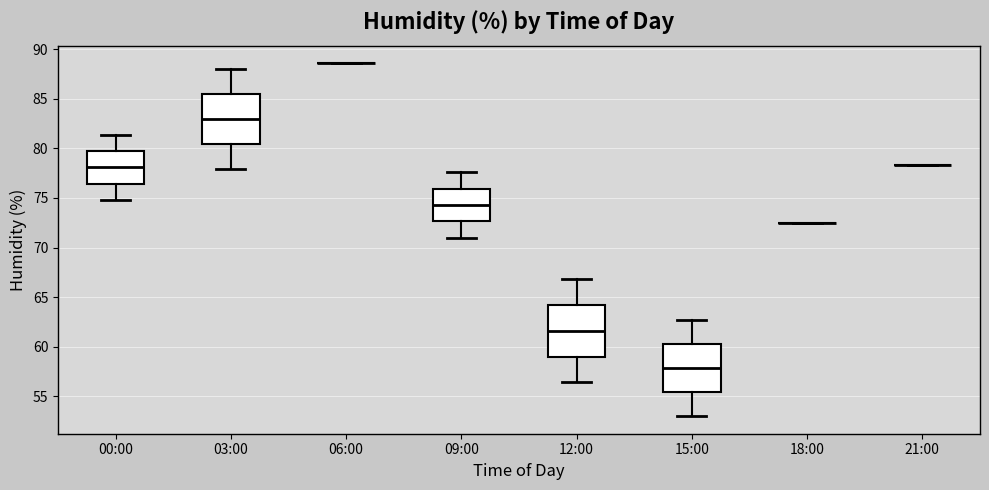

Reading left to right, read every box against the y-axis: the position of its median line, the range the box covers, and the ends of its whiskers. The values are not printed on the chart, so give them approximately, as read against the axis.

00:00: median 78.0, box 76.5 to 80.0, whiskers 75.0 to 81.5
03:00: median 83.0, box 80.5 to 85.5, whiskers 78.0 to 88.0
06:00: box collapsed to a line at 88.5, whiskers 88.5 to 88.5
09:00: median 74.5, box 72.5 to 76.0, whiskers 71.0 to 77.5
12:00: median 61.5, box 59.0 to 64.0, whiskers 56.5 to 67.0
15:00: median 58.0, box 55.5 to 60.5, whiskers 53.0 to 62.5
18:00: box collapsed to a line at 72.5, whiskers 72.5 to 72.5
21:00: box collapsed to a line at 78.5, whiskers 78.5 to 78.5